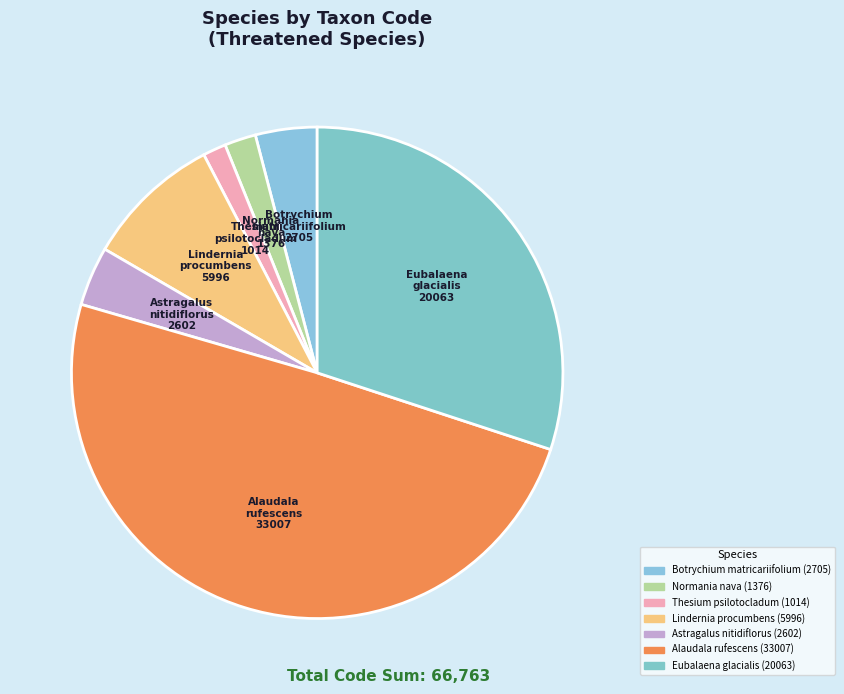

Is it true that Astragalus nitidiflorus is 4% of the pie?

True